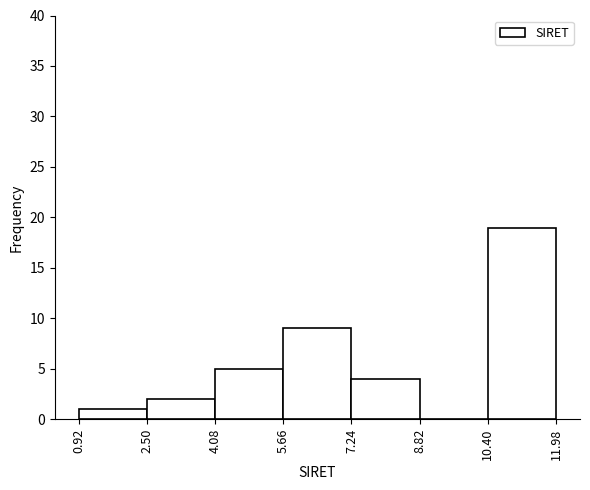

Reading left to right, transcribe this chart: for each bar, give the range it covers on the x-axis and its height. The values are not printed on the chart, so give them approximately, as read against the axis.

0.92 to 2.50: 1
2.50 to 4.08: 2
4.08 to 5.66: 5
5.66 to 7.24: 9
7.24 to 8.82: 4
8.82 to 10.40: 0
10.40 to 11.98: 19